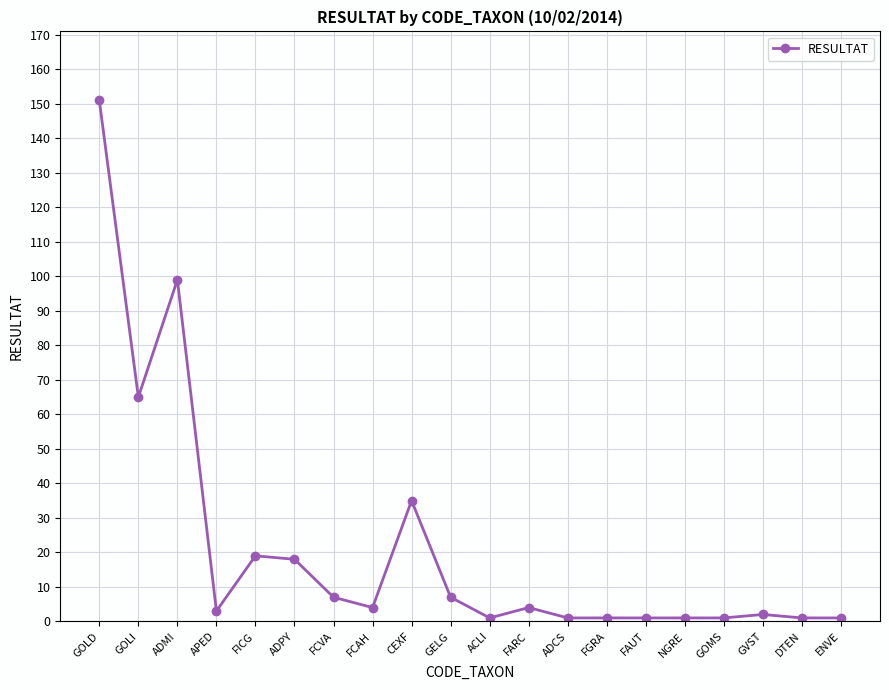

Reading left to right, extract all data points from this chart.

151	65	99	3	19	18	7	4	35	7	1	4	1	1	1	1	1	2	1	1